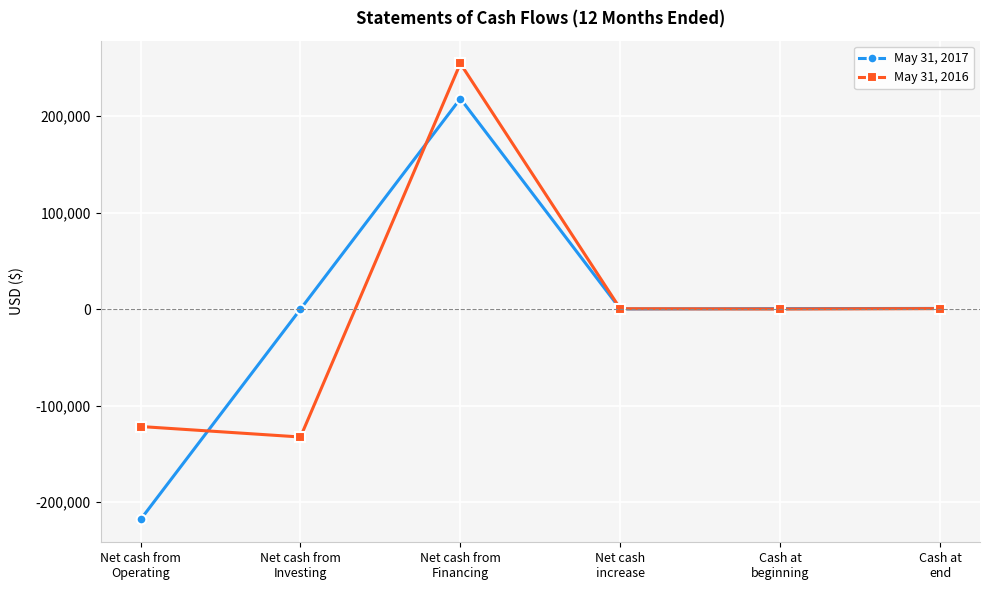

Rank the series by their maximum value, from highest to lowest.

May 31, 2016, May 31, 2017